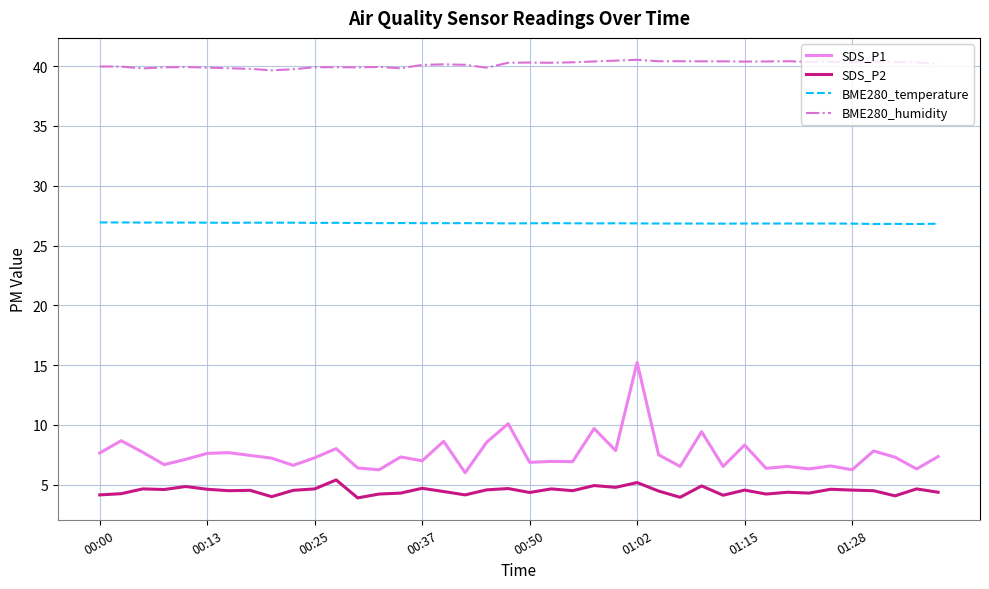

True or false: SDS_P1 and SDS_P2 intersect in this chart.

False